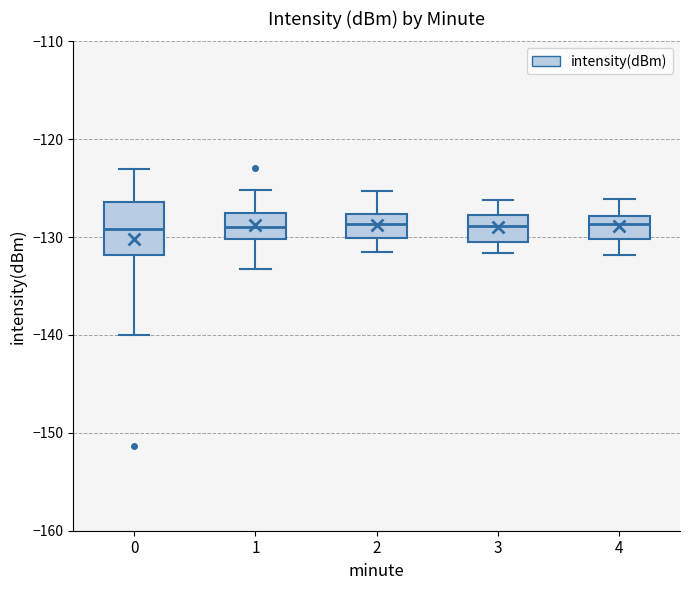

Where is the upper edge of the box at x = 2 on the y-axis? The values are not printed on the chart, so give them approximately, as read against the axis.

-128